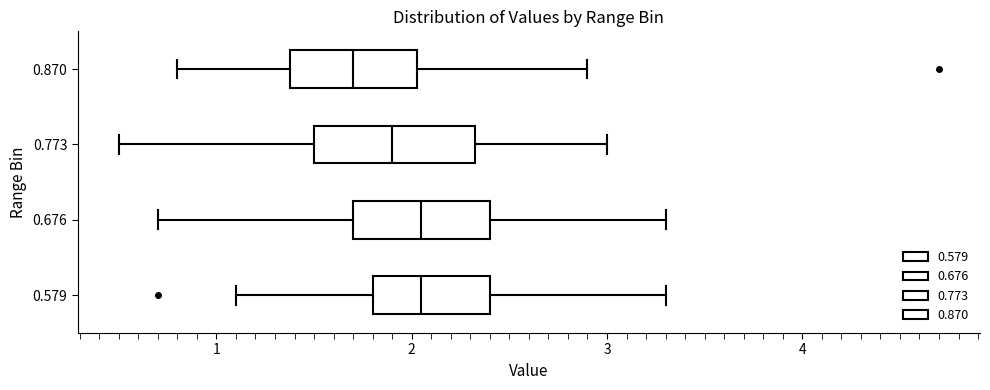

Where is the right edge of the box at y = 0.676 on the x-axis? The values are not printed on the chart, so give them approximately, as read against the axis.

2.4